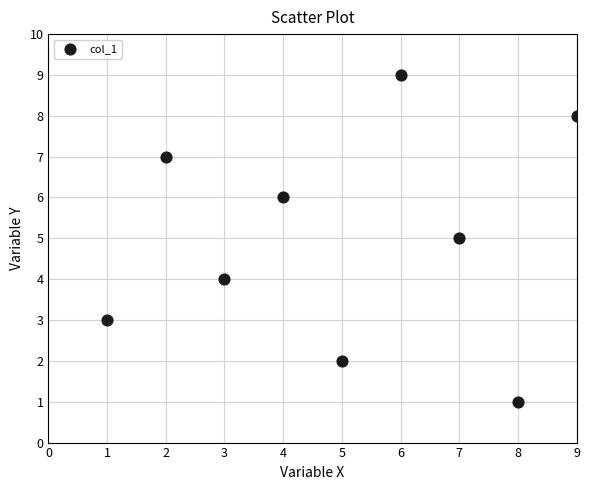

What is the range of X values (max minus min)?

8